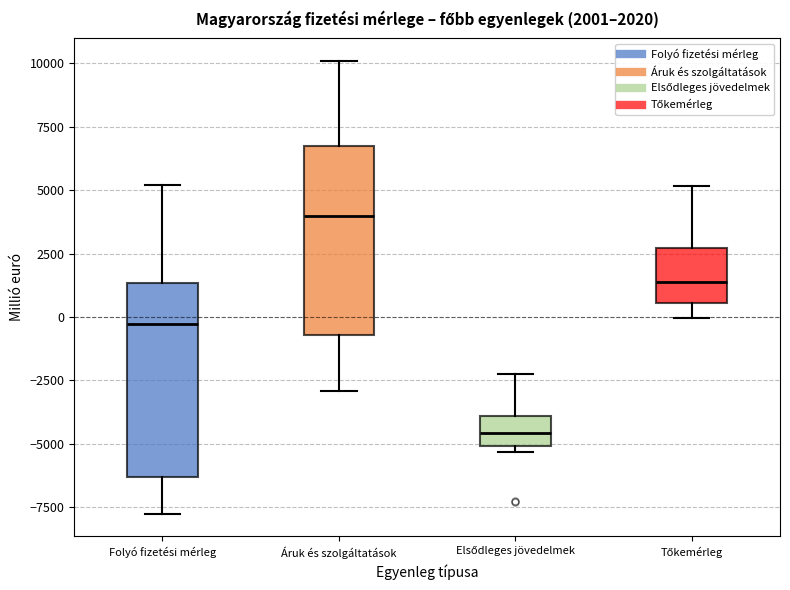

Which box's median line is the lowest?

Elsődleges jövedelmek